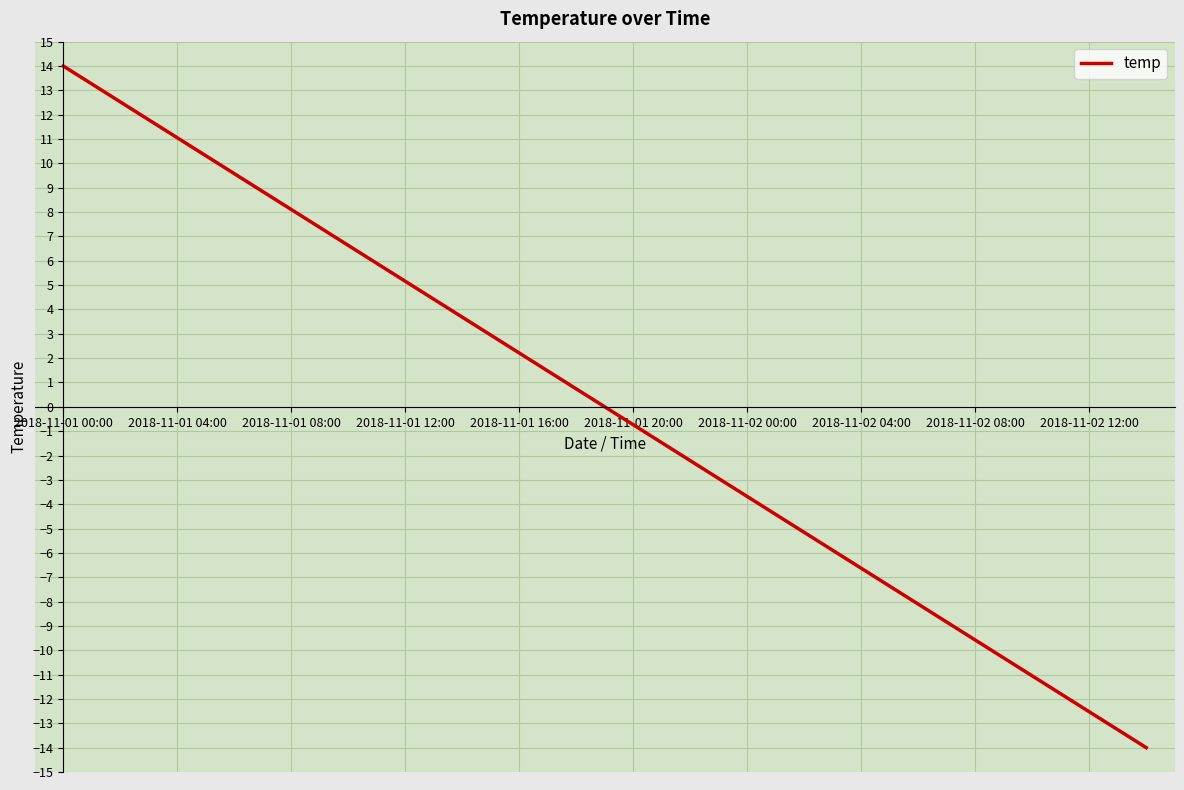

What is the minimum value shown in the chart?

-14.0